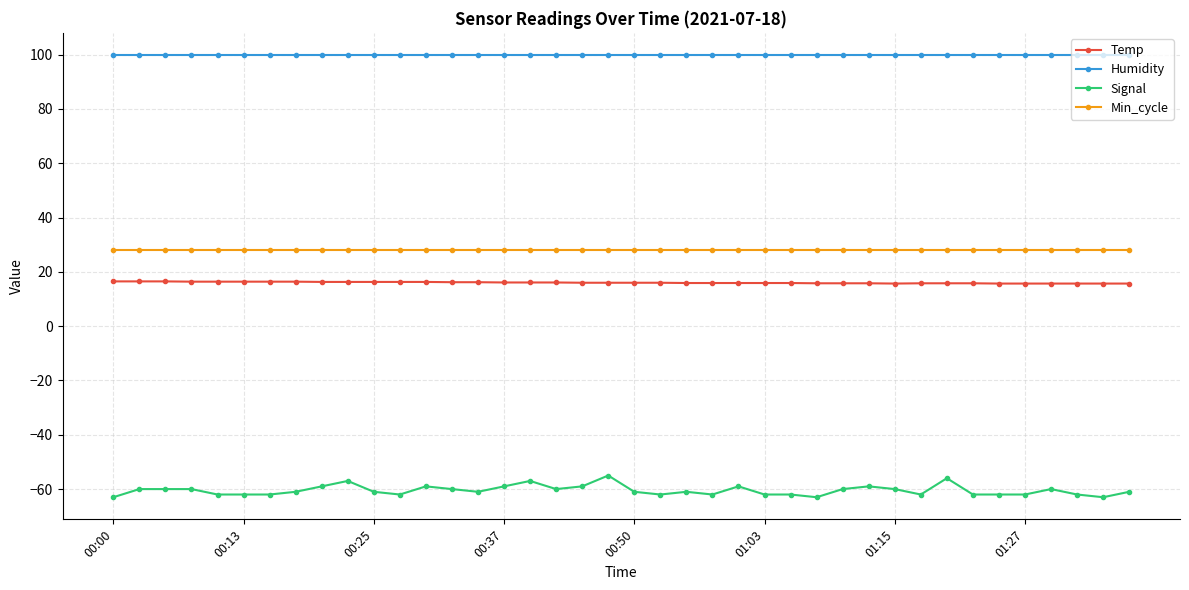

List the series in order of their peak value, highest first.

Humidity, Min_cycle, Temp, Signal